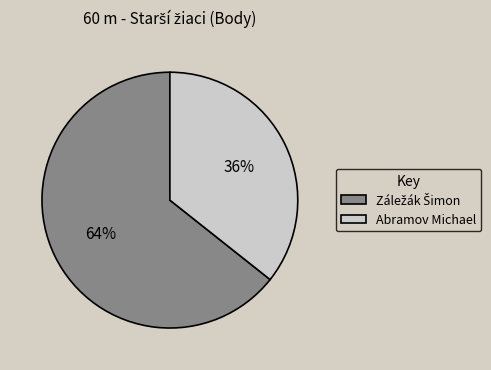

Which category has the smallest portion of the pie?

Abramov Michael